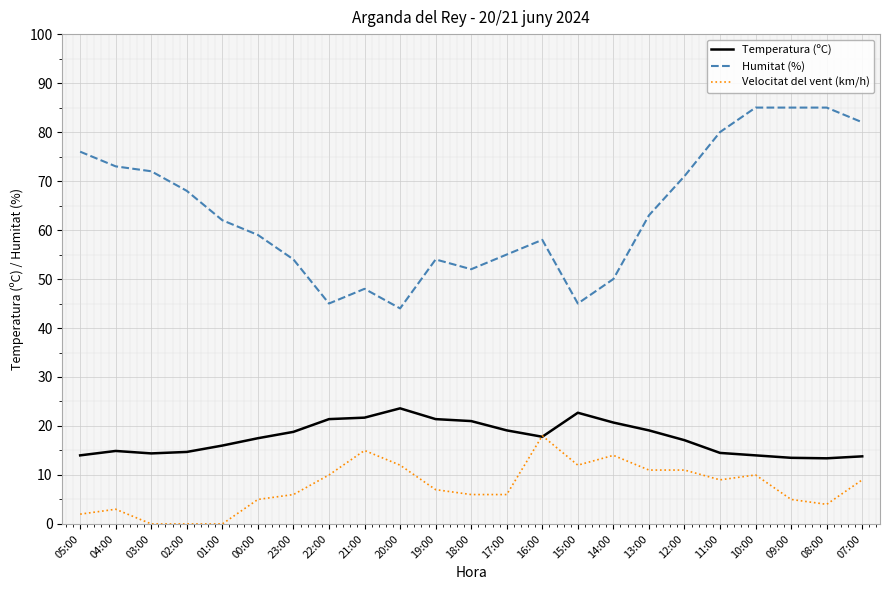

Which series has the largest total across all categories?

Humitat (%)